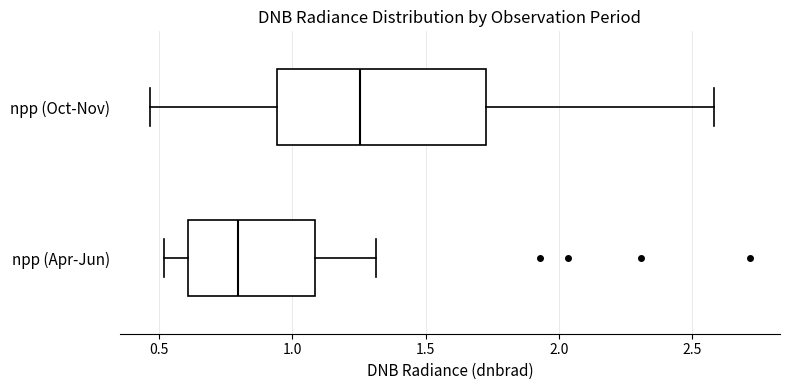

Reading bottom to top, read every box against the x-axis: the position of its median line, the range the box covers, and the ends of its whiskers. The values are not printed on the chart, so give them approximately, as read against the axis.

npp (Apr-Jun): median 0.80, box 0.60 to 1.10, whiskers 0.50 to 1.30
npp (Oct-Nov): median 1.25, box 0.95 to 1.75, whiskers 0.45 to 2.60